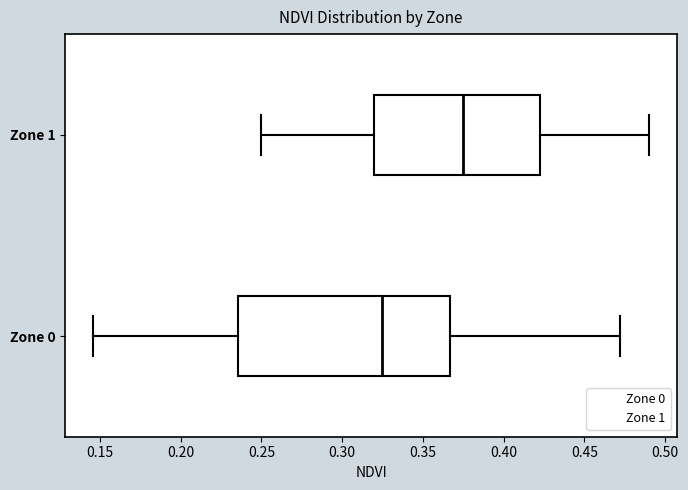

Reading bottom to top, transcribe this box plot: for each box, give where its median line is, the range the box spans, and where its two whiskers end, as read against the x-axis. The values are not printed on the chart, so give them approximately, as read against the axis.

Zone 0: median 0.325, box 0.235 to 0.365, whiskers 0.145 to 0.470
Zone 1: median 0.375, box 0.320 to 0.425, whiskers 0.250 to 0.490